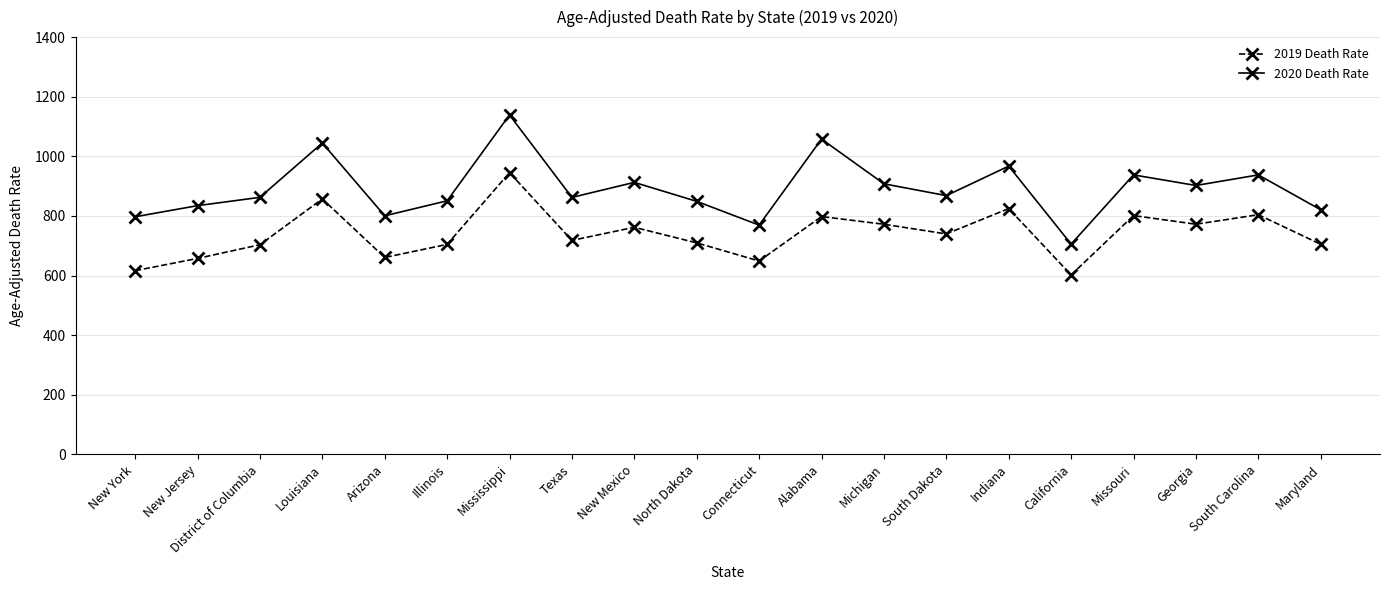

What is the sum of all 2020 Death Rate values?

17824.5